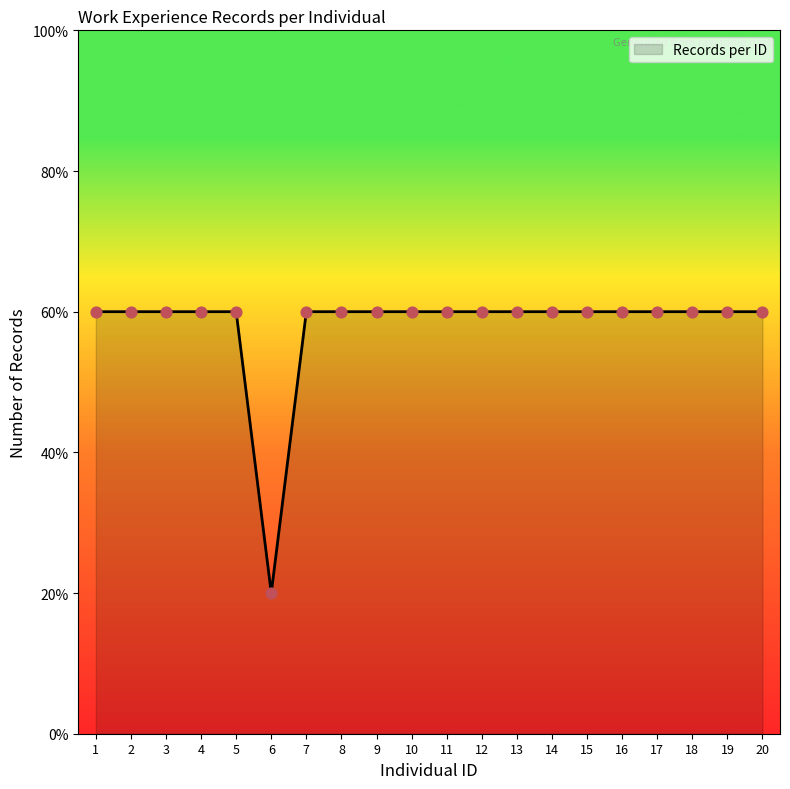

What is the ratio of the value at 10 to the value at 16?

1.0